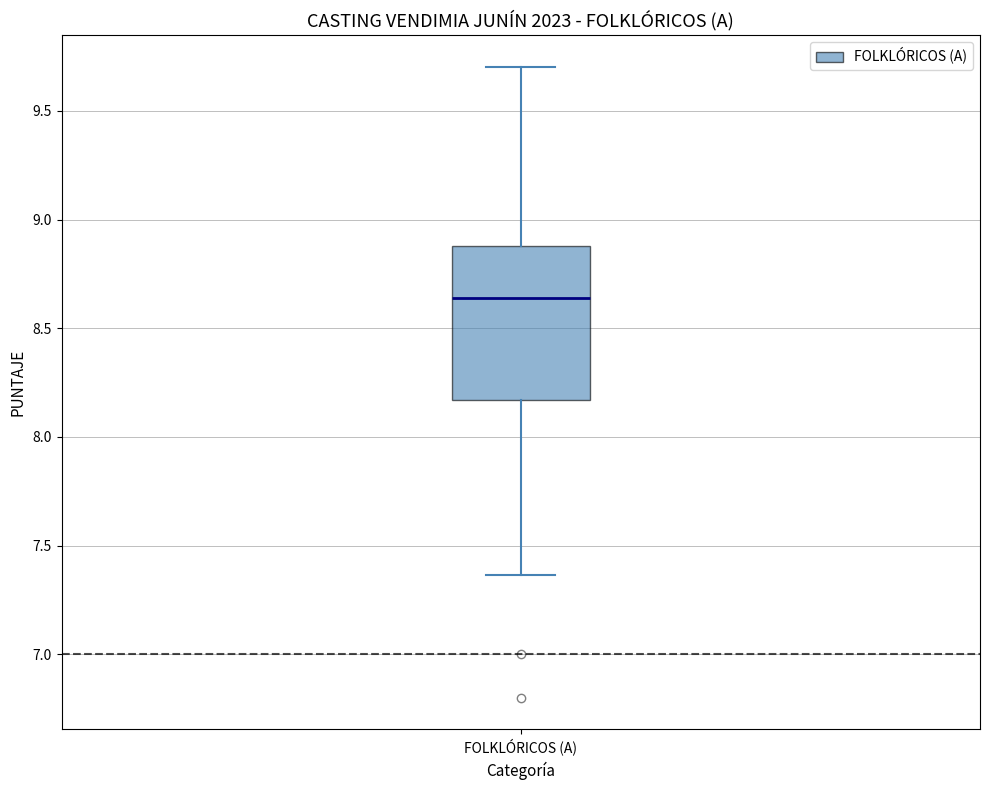

Where does the median line of the box for FOLKLÓRICOS (A) sit on the y-axis? The values are not printed on the chart, so give them approximately, as read against the axis.

8.65